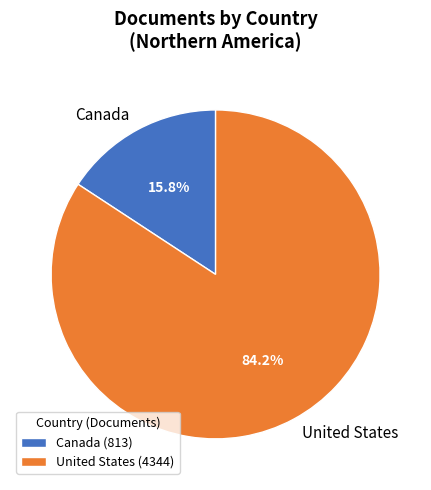

How many slices are in this pie chart?

2